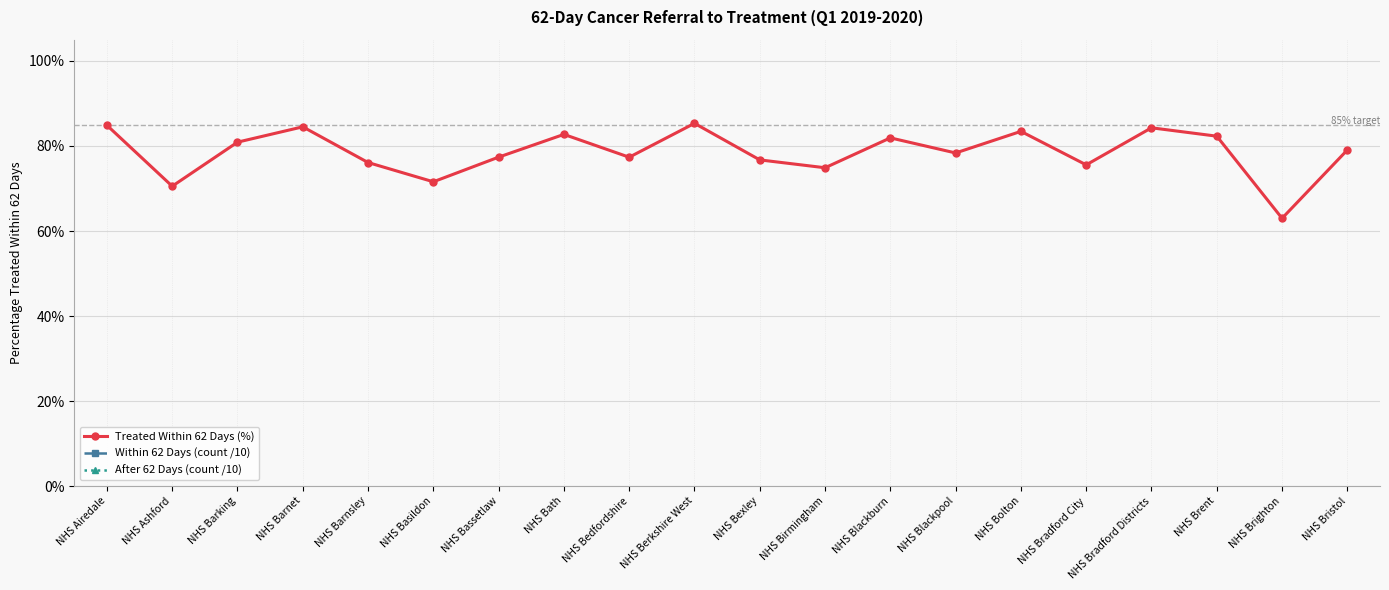

True or false: After 62 Days (count /10) and Treated Within 62 Days (%) intersect in this chart.

False